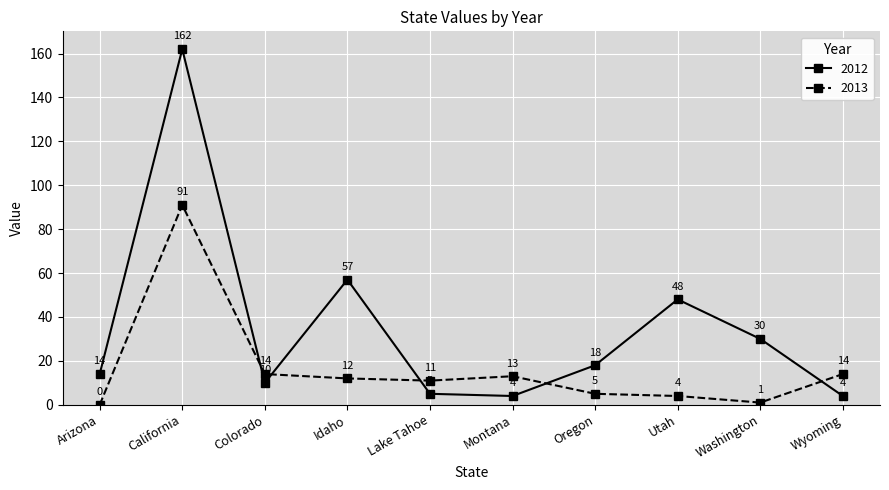

True or false: 2012 and 2013 cross at least once.

True